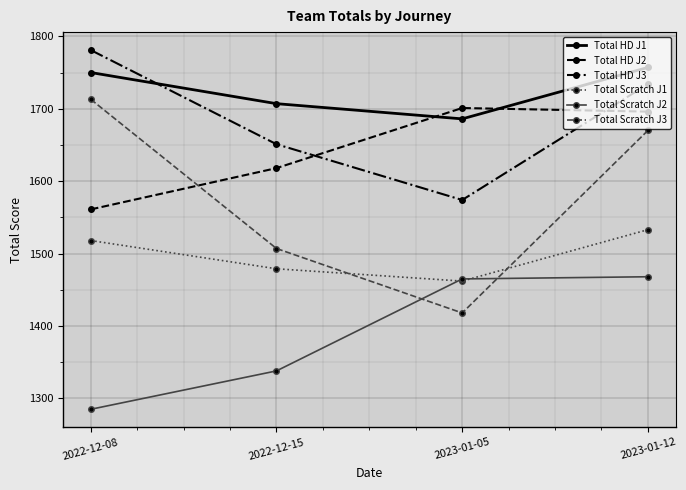

What is the difference between the maximum and minimum values in the Total Scratch J3 series?

295